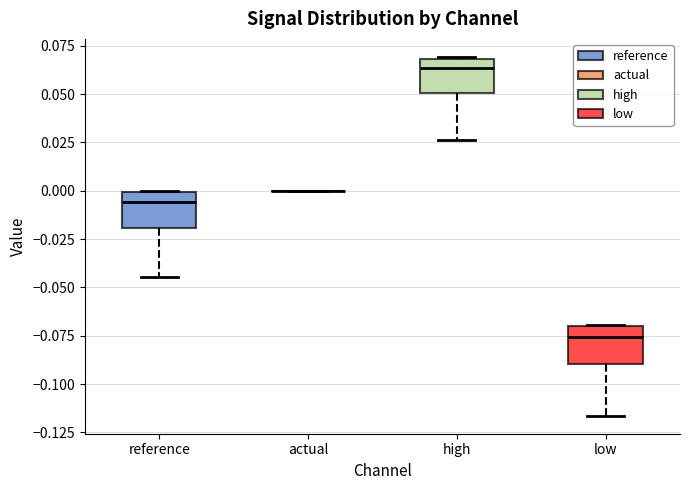

Reading left to right, transcribe this box plot: for each box, give where its median line is, the range the box spans, and where its two whiskers end, as read against the y-axis. The values are not printed on the chart, so give them approximately, as read against the axis.

reference: median -0.005, box -0.020 to 0.000, whiskers -0.045 to 0.000
actual: box collapsed to a line at 0.000, whiskers 0.000 to 0.000
high: median 0.065, box 0.050 to 0.070, whiskers 0.025 to 0.070
low: median -0.075, box -0.090 to -0.070, whiskers -0.115 to -0.070